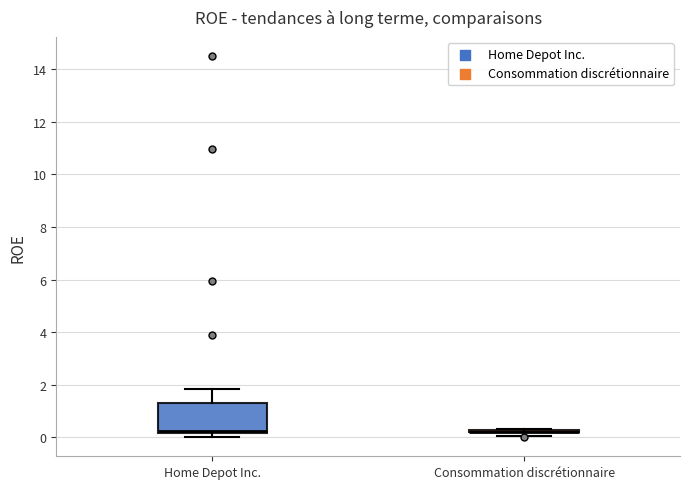

Where does the upper whisker of the box for Home Depot Inc. end on the y-axis? The values are not printed on the chart, so give them approximately, as read against the axis.

1.8